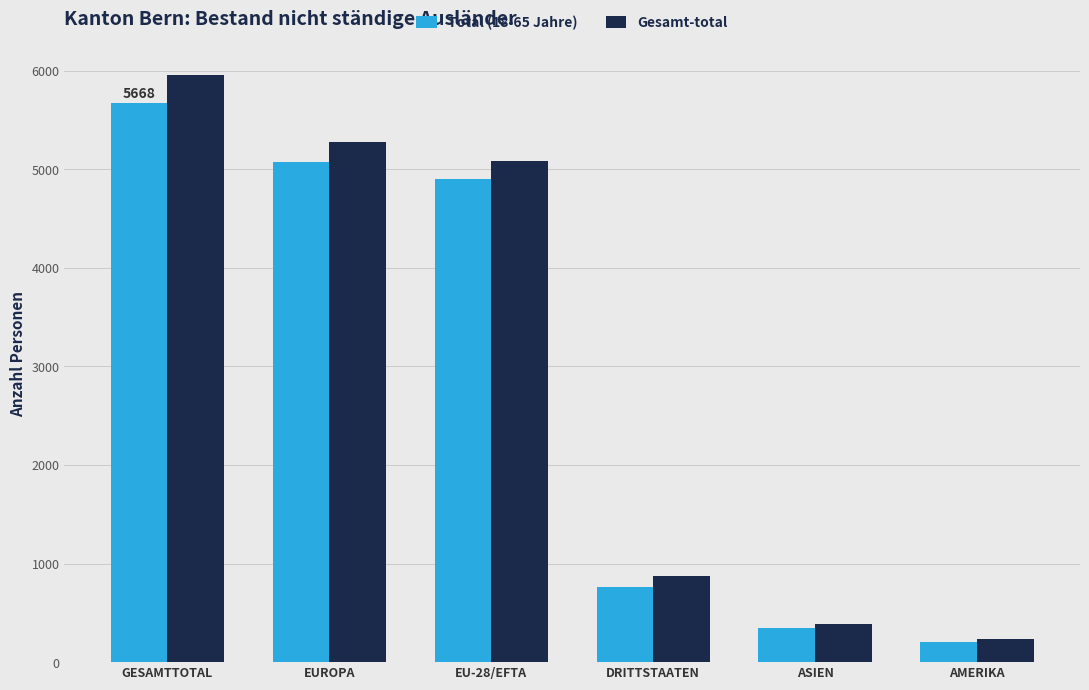

Reading left to right, transcribe all the data shown in this chart.

Total (18-65 Jahre): 5668	5070	4902	766	346	204
Gesamt-total: 5955	5275	5081	874	386	239